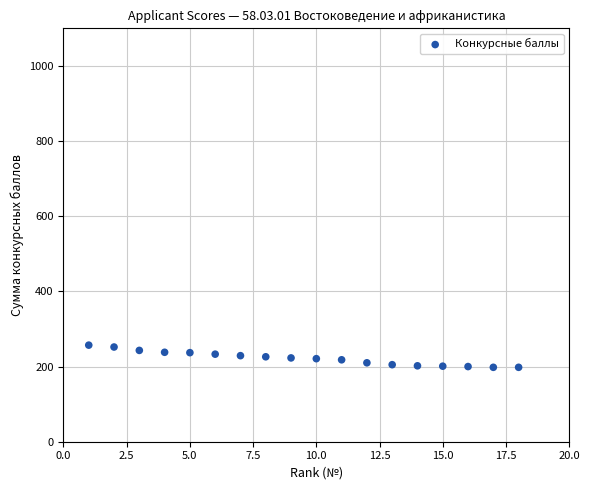

What is the range of Y values (max minus min)?

59